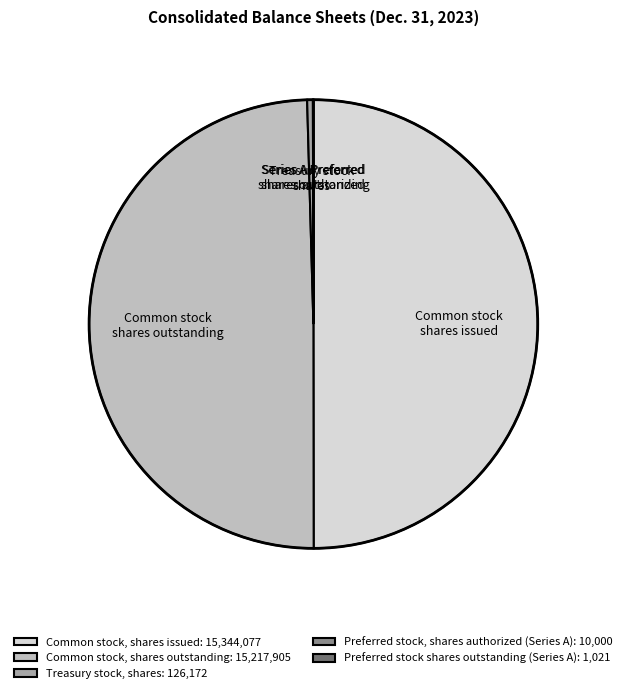

Does Treasury stock, shares: 126,172 account for over 50% of the chart?

No